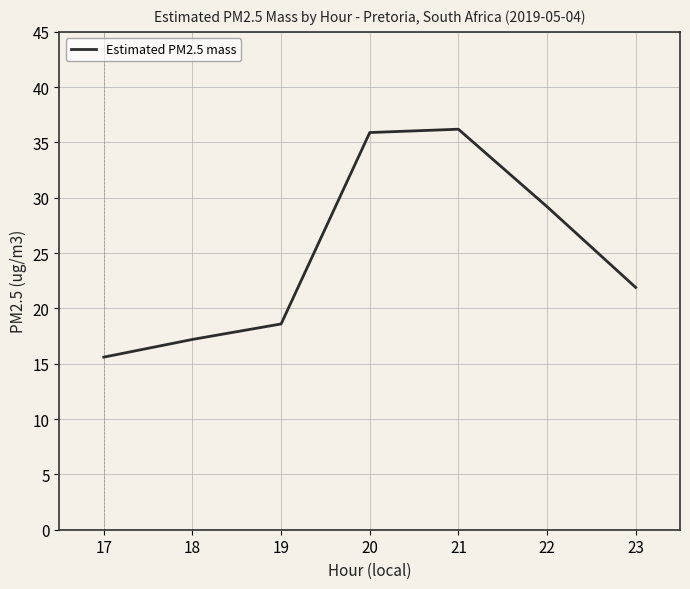

Count the number of values greater than 21.

4